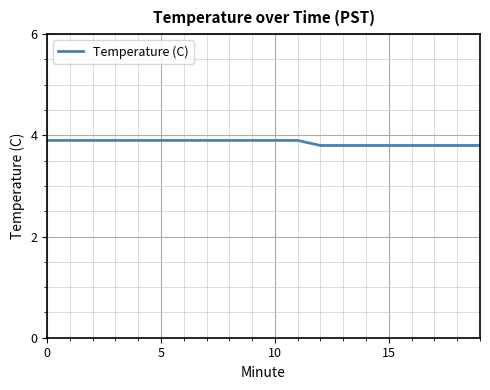

Is this an area chart (filled region under the line)?

No